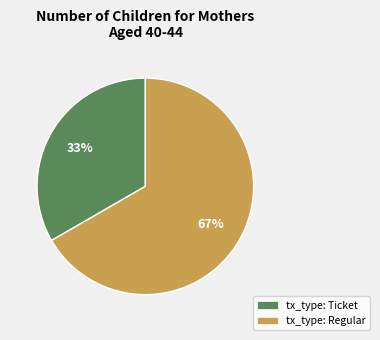

Do tx_type: Regular and tx_type: Ticket together represent more than half of the pie?

Yes